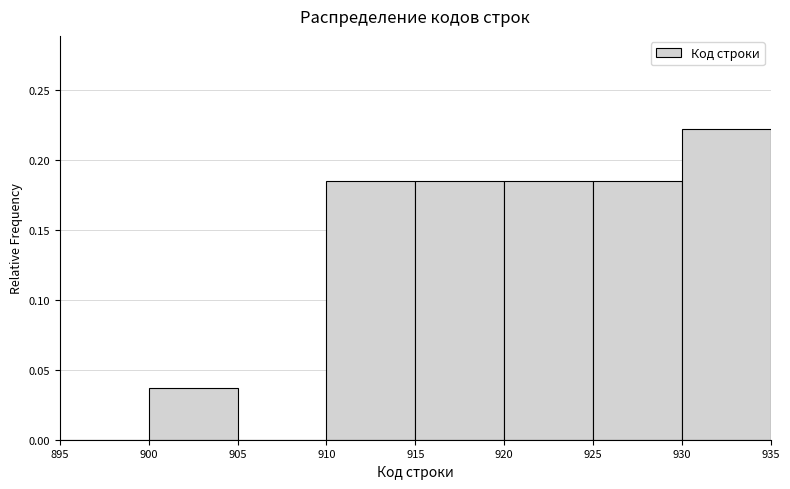

Over which range of the x-axis is the bar tallest?

930 to 935